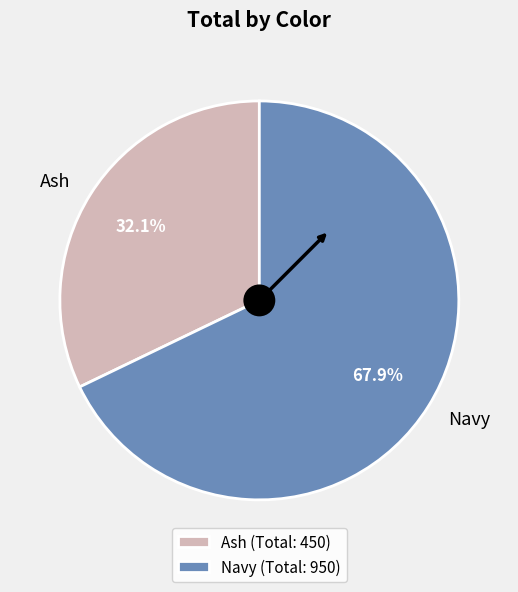

Is it true that Navy is 68% of the pie?

True